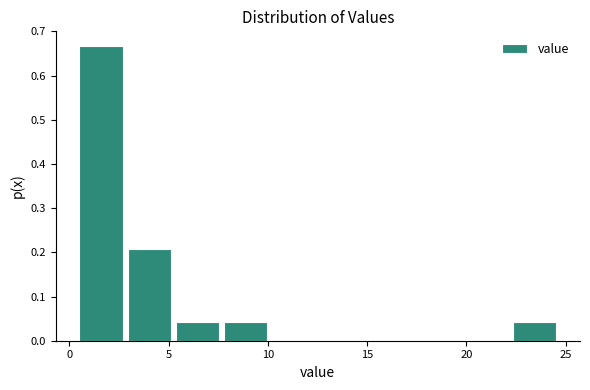

Reading left to right, transcribe this chart: for each bar, give the range it covers on the x-axis and its height. Neither the bar edges nor the heights are printed on the chart, so give them approximately, as read against the axes.

0.5 to 3.0: 0.67
3.0 to 5.5: 0.21
5.5 to 8.0: 0.04
8.0 to 10.0: 0.04
10.0 to 12.5: 0
12.5 to 15.0: 0
15.0 to 17.5: 0
17.5 to 20.0: 0
20.0 to 22.5: 0
22.5 to 25.0: 0.04